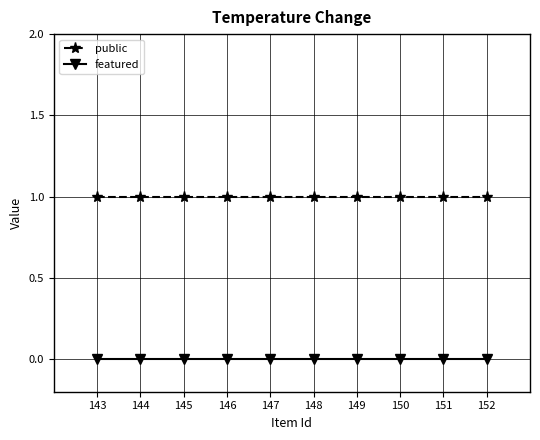

Rank the series by their maximum value, from highest to lowest.

public, featured